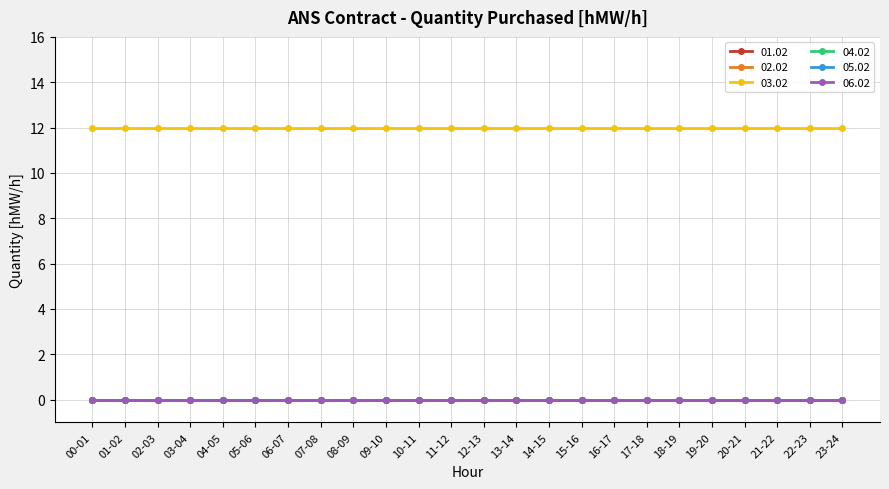

What is the greatest value displayed?

12